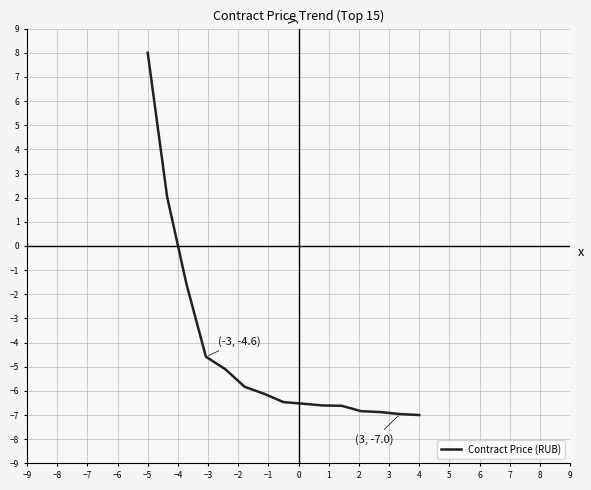

What is the minimum value shown in the chart?

-7.0